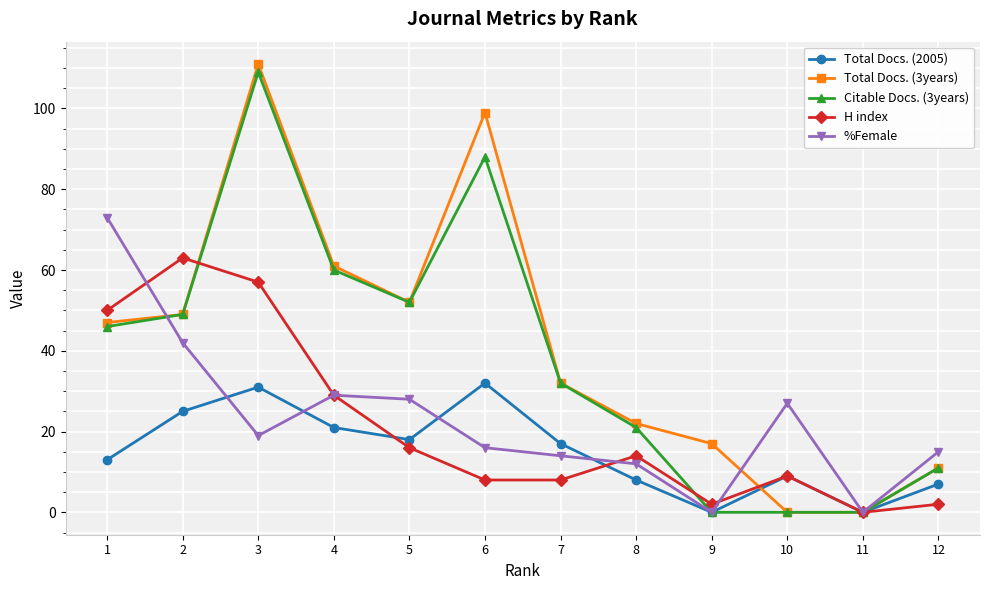

Which series has the largest total across all categories?

Total Docs. (3years)